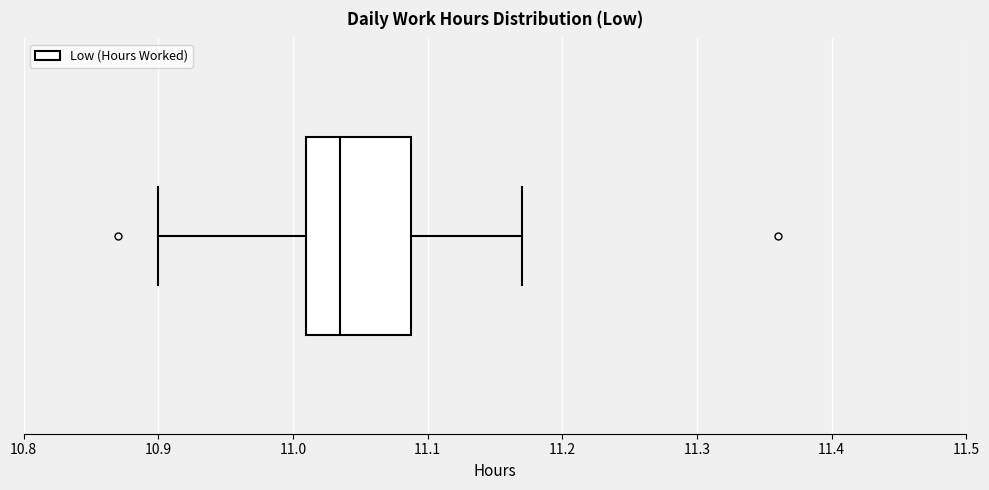

Read this box plot against the x-axis: the position of the median line, the range covered by the box, and the ends of both whiskers. The values are not printed on the chart, so give them approximately, as read against the axis.

median 11.04, box 11.01 to 11.09, whiskers 10.90 to 11.17